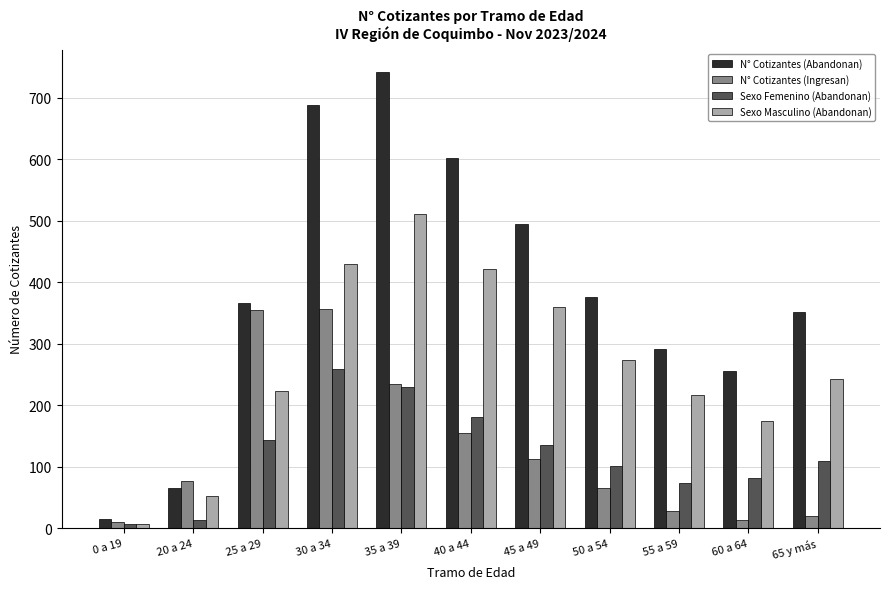

Between 0 a 19 and 65 y más, which series saw the biggest shift?

N° Cotizantes (Abandonan)